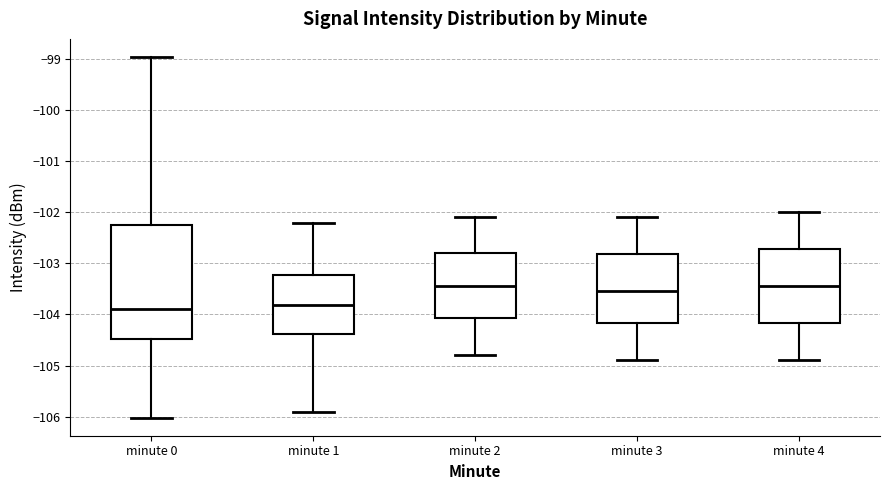

Which box is the tallest, from its lower edge to its upper edge?

minute 0